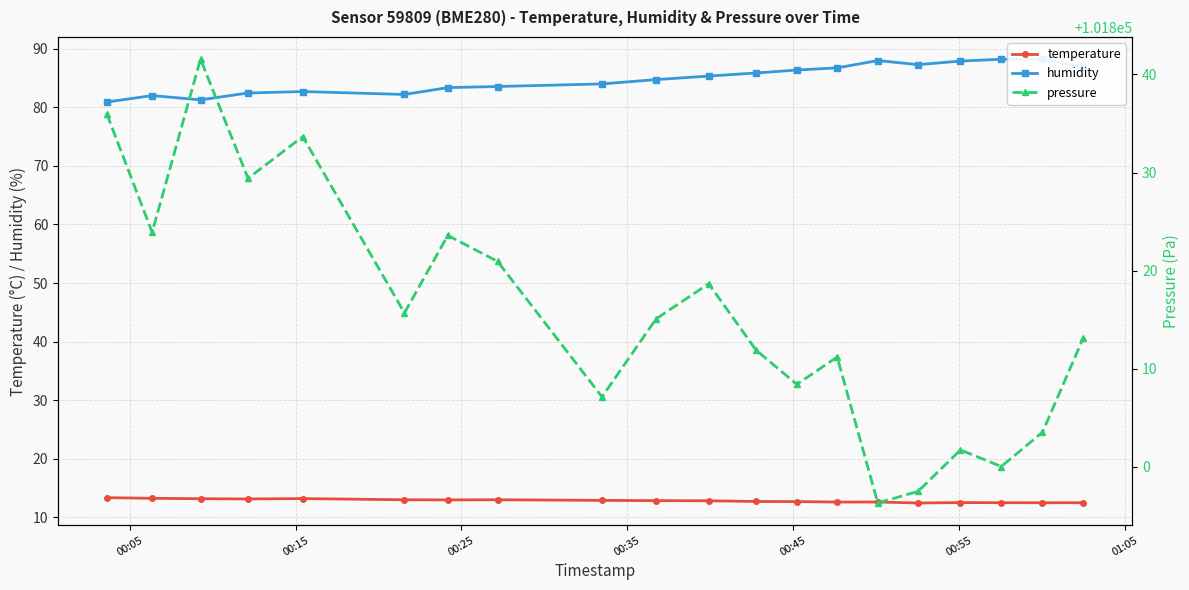

What is the maximum value for temperature?

13.4